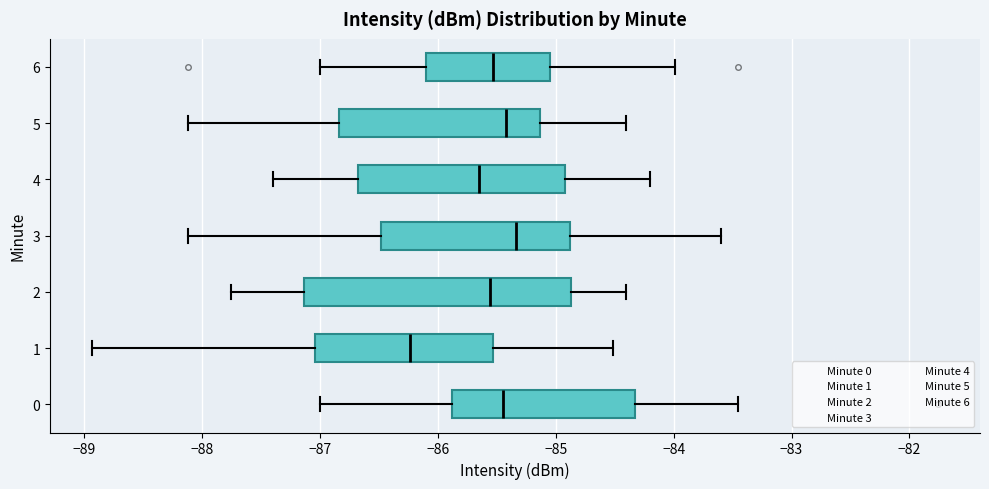

Reading bottom to top, transcribe this box plot: for each box, give where its median line is, the range the box spans, and where its two whiskers end, as read against the x-axis. The values are not printed on the chart, so give them approximately, as read against the axis.

0: median -85.4, box -85.9 to -84.3, whiskers -87.0 to -83.4
1: median -86.2, box -87.0 to -85.5, whiskers -88.9 to -84.5
2: median -85.6, box -87.1 to -84.9, whiskers -87.7 to -84.4
3: median -85.3, box -86.5 to -84.9, whiskers -88.1 to -83.6
4: median -85.6, box -86.7 to -84.9, whiskers -87.4 to -84.2
5: median -85.4, box -86.8 to -85.1, whiskers -88.1 to -84.4
6: median -85.5, box -86.1 to -85.0, whiskers -87.0 to -84.0